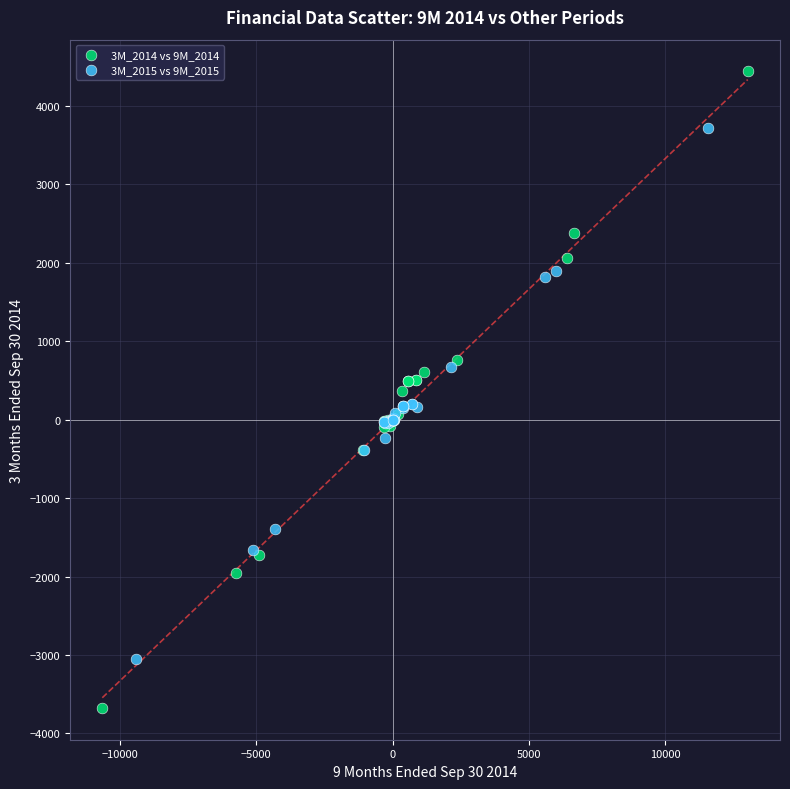

Which series contains the lowest Y value?

3M_2014 vs 9M_2014